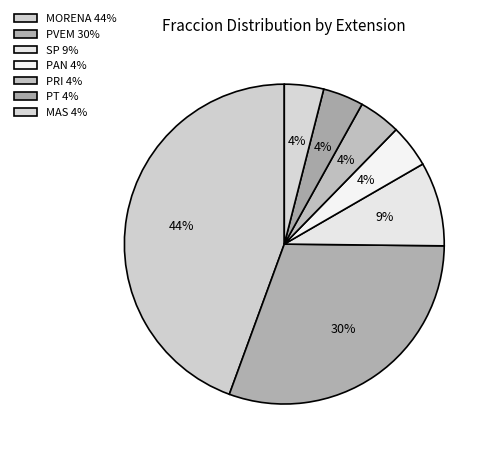

How many slices are in this pie chart?

7